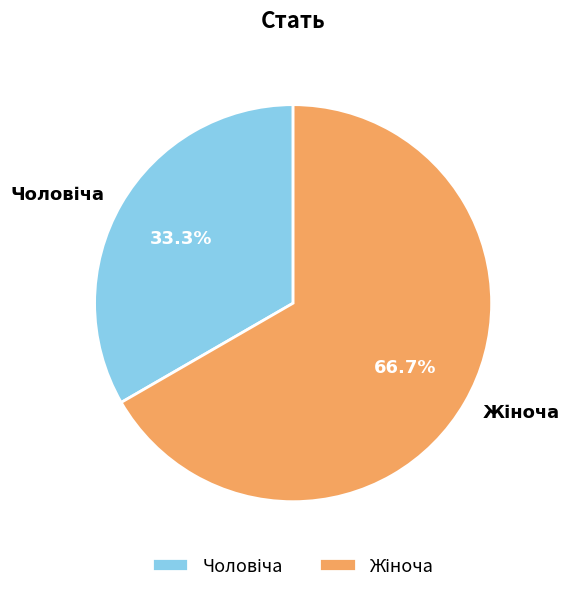

Is there any slice that represents more than half of the pie?

Yes